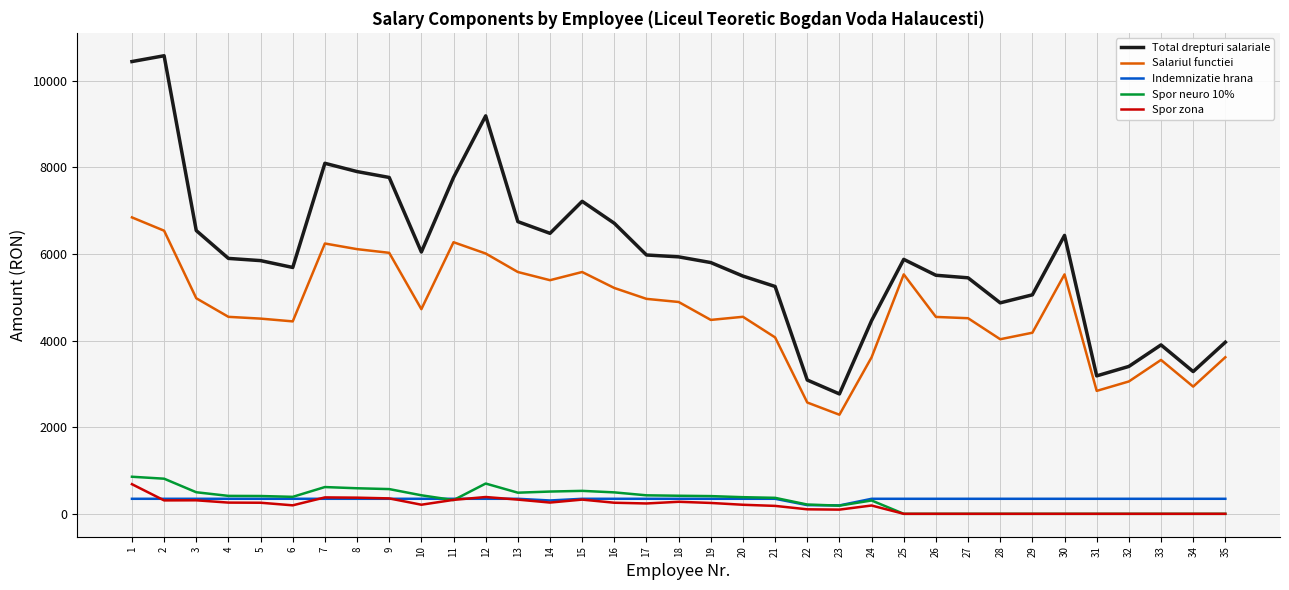

Which series changed the most between 16 and 31?

Total drepturi salariale